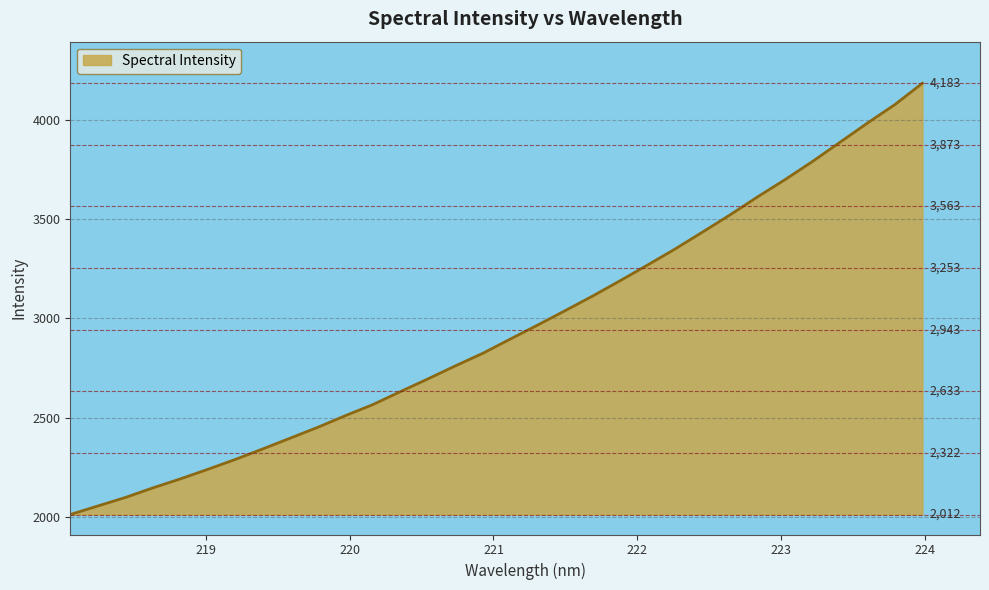

What is the greatest value displayed?

4183.1